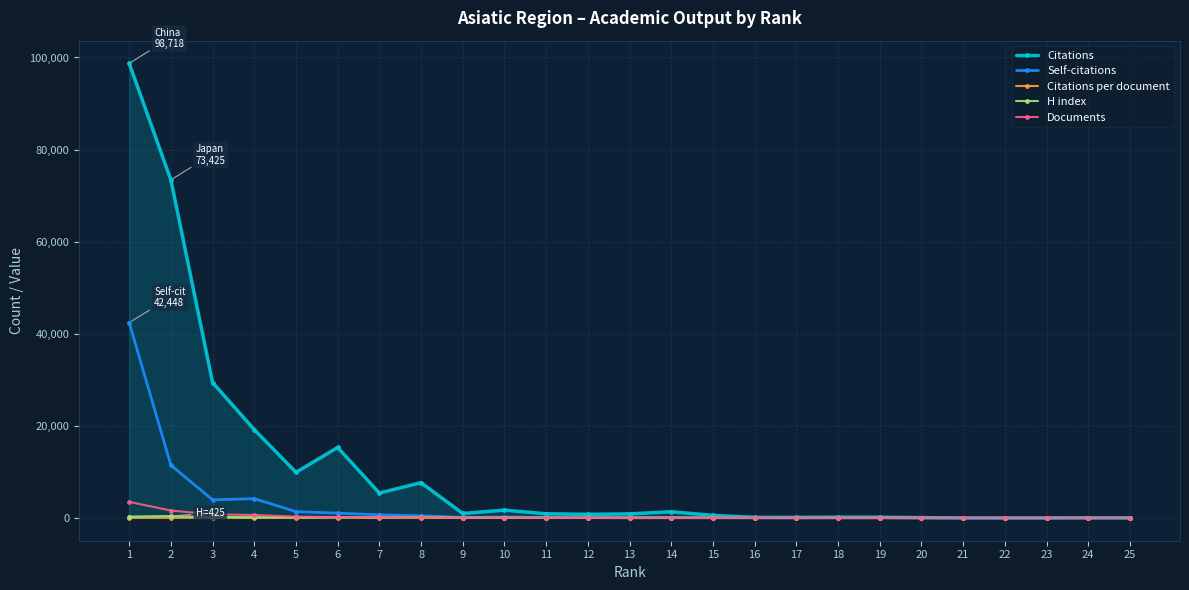

What is the greatest value displayed?

98718.0